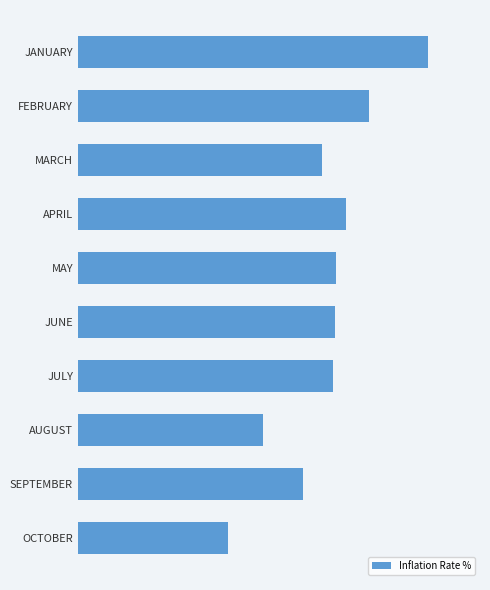

Where is the data nearest to the value 5?

SEPTEMBER